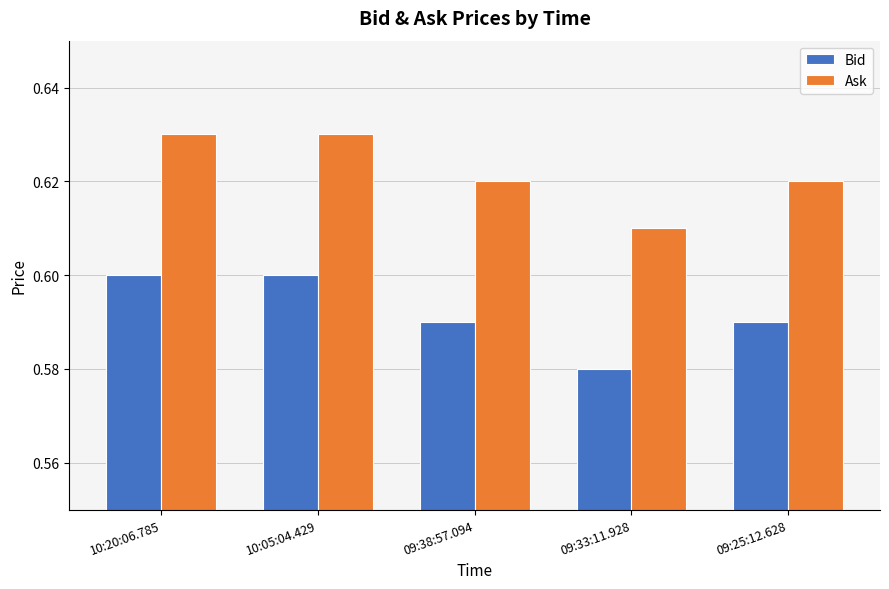

What is the sum of all Bid values?

3.0